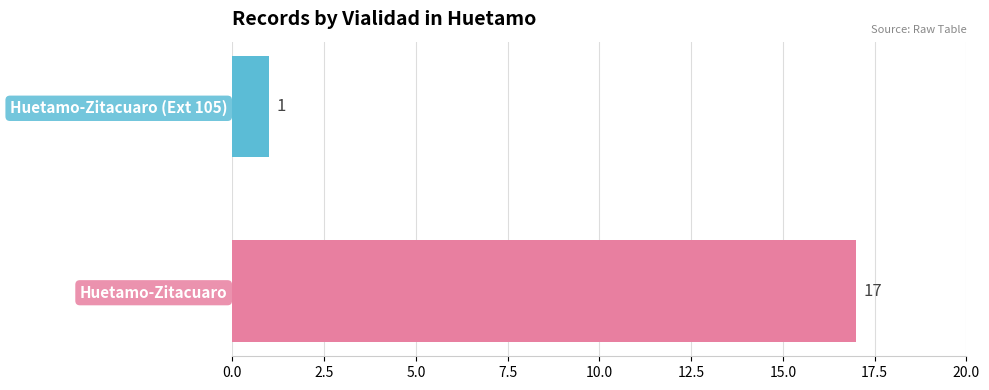

What is the maximum value shown in the chart?

17